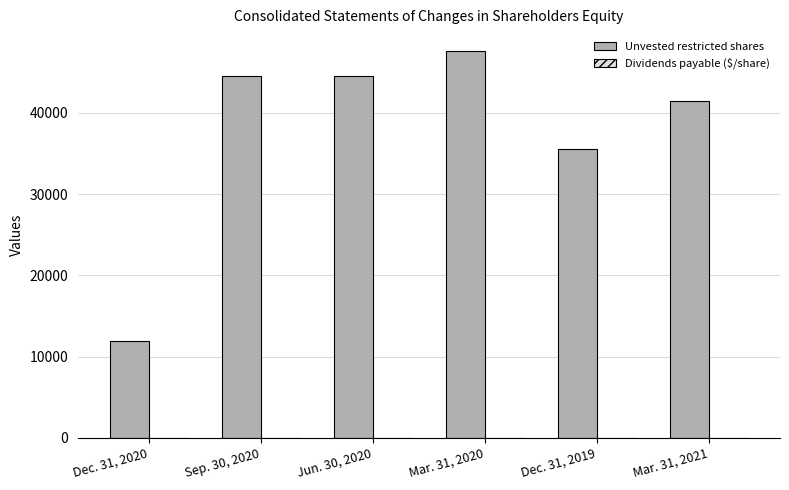

At which category is the sum across all series the highest?

Mar. 31, 2020